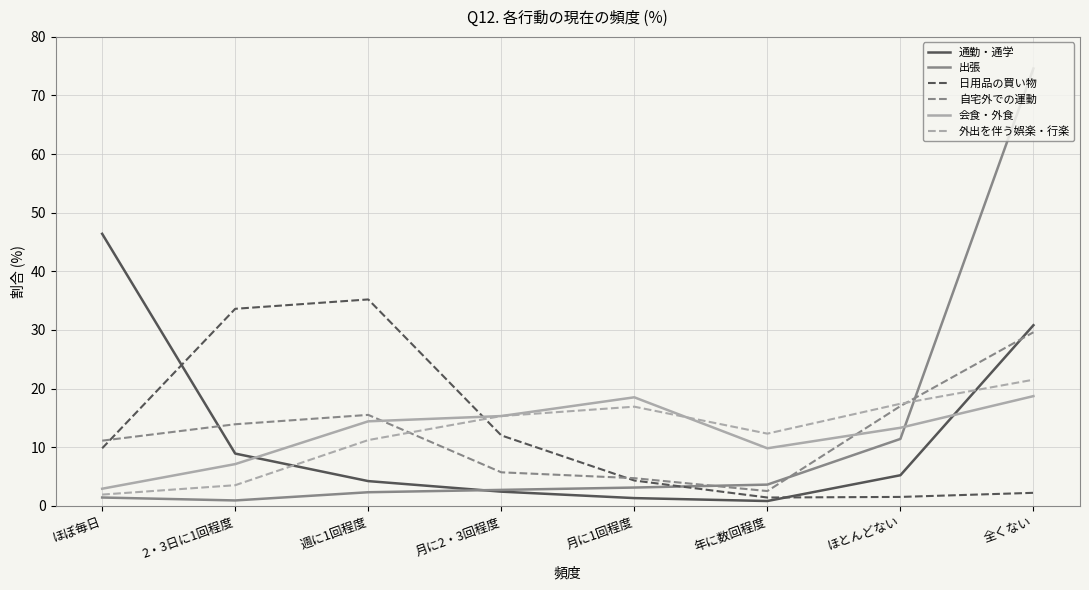

In 日用品の買い物, how many points are lower than both neighbors (excluding endpoints)?

1